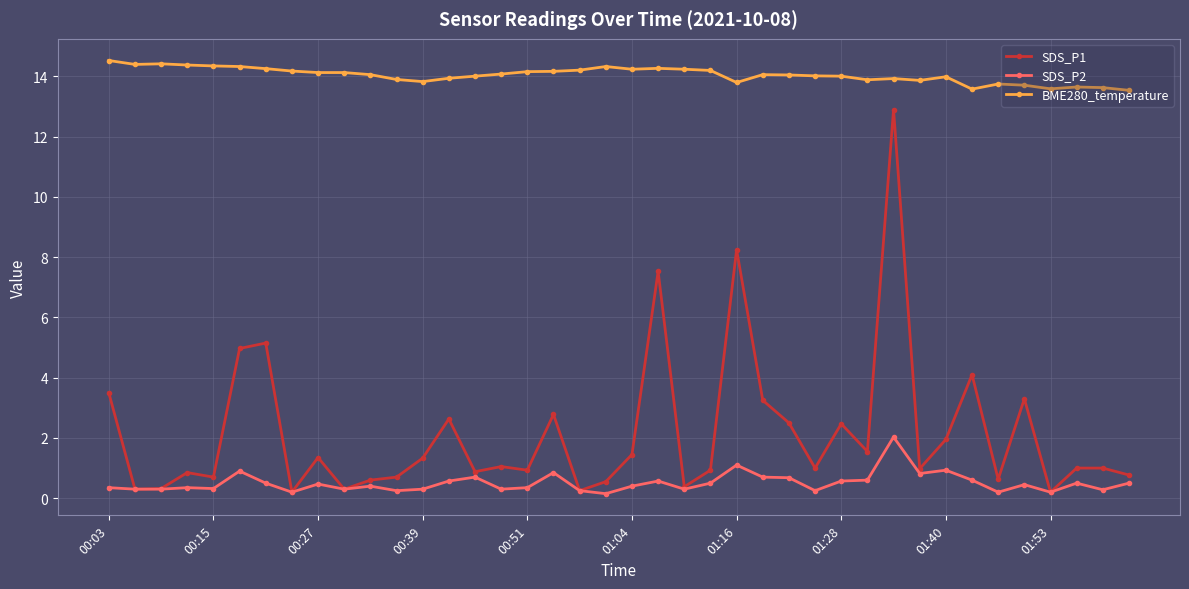

What is the highest value of the SDS_P1 series?

12.9